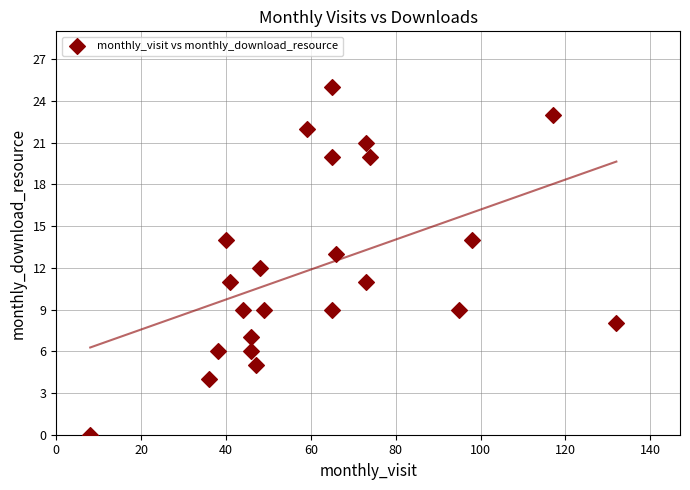

What is the range of X values (max minus min)?

124